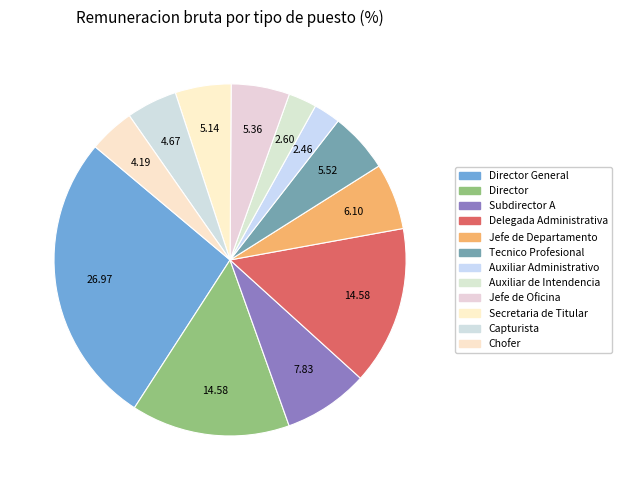

Which slice is the largest?

Director General